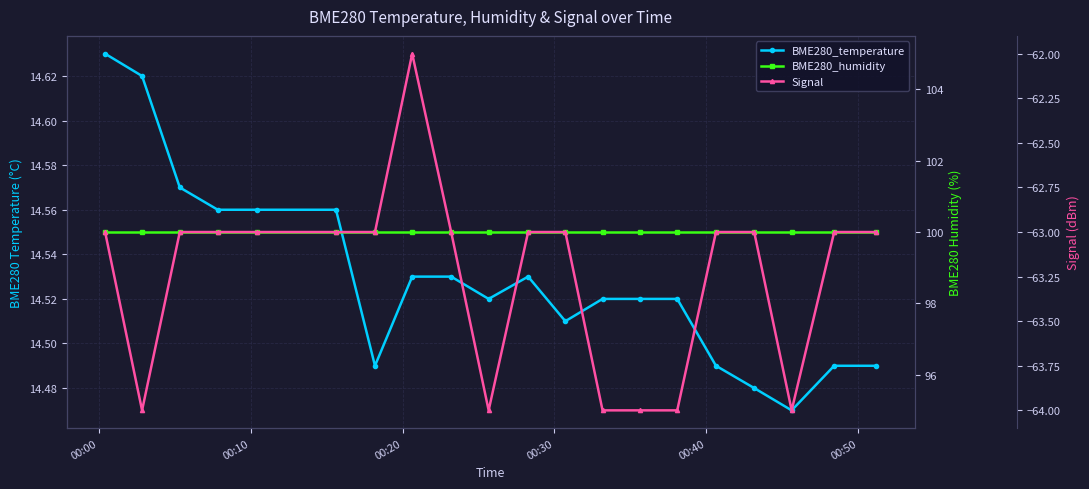

How many interior local valleys does the BME280_temperature series have?

4